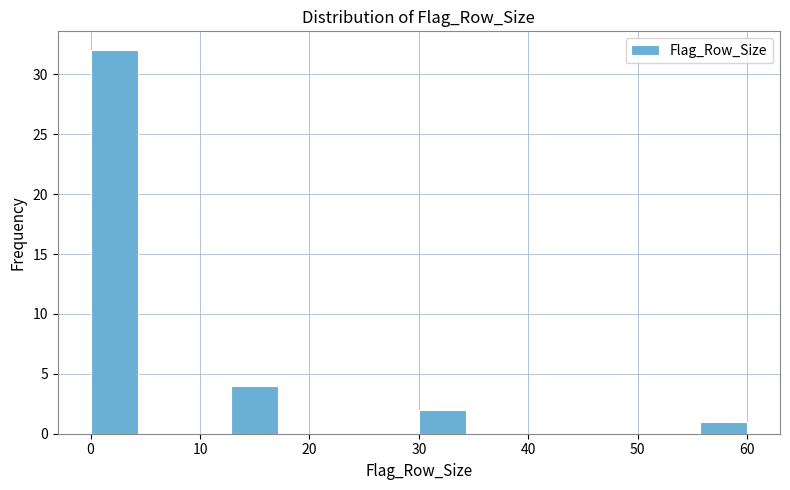

How tall is the bar that spans 30 to 34 on the x-axis? Neither the bar edges nor the heights are printed on the chart, so give them approximately, as read against the axes.

2